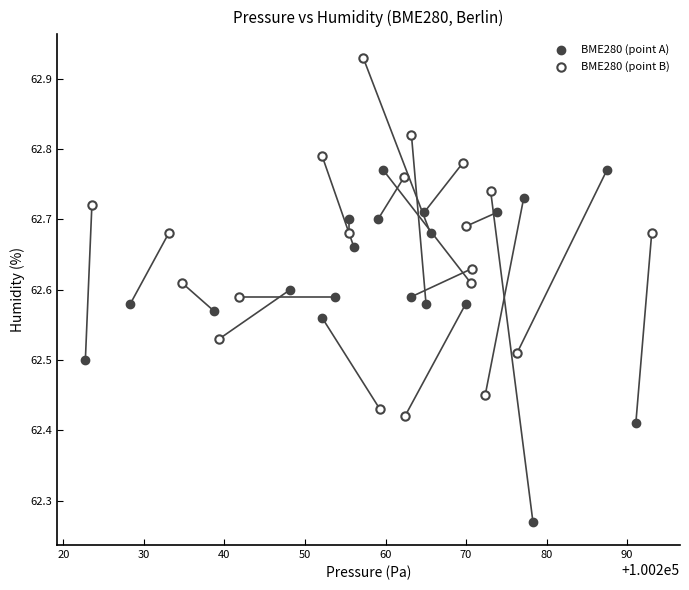

Which series has the largest Y range (max minus min)?

BME280 (point B)